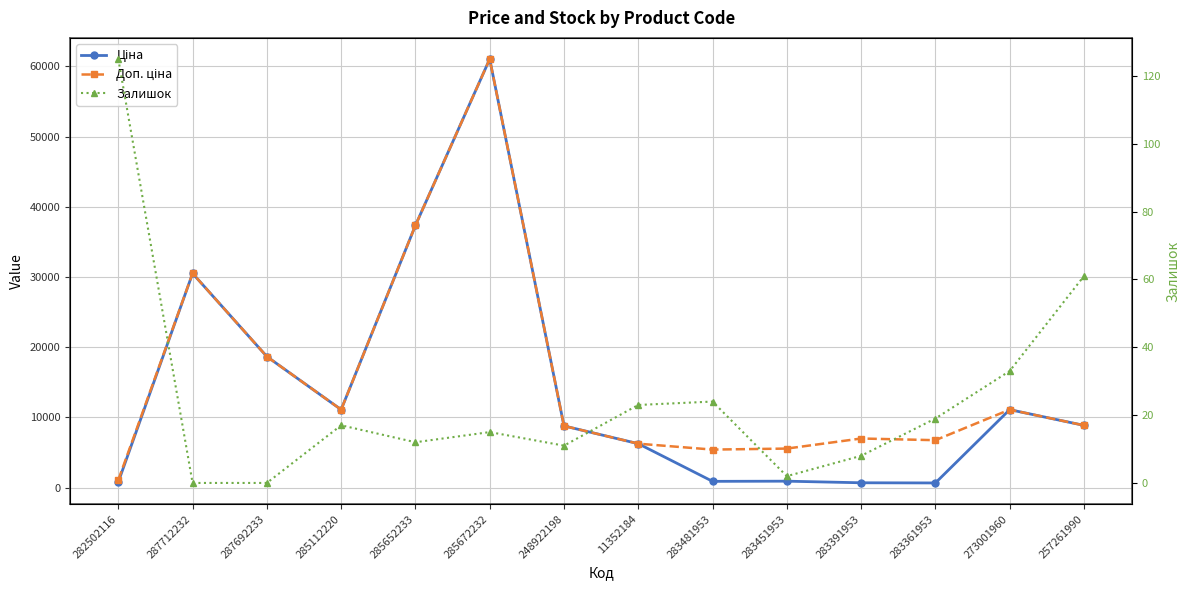

How many lines are shown in the chart?

3